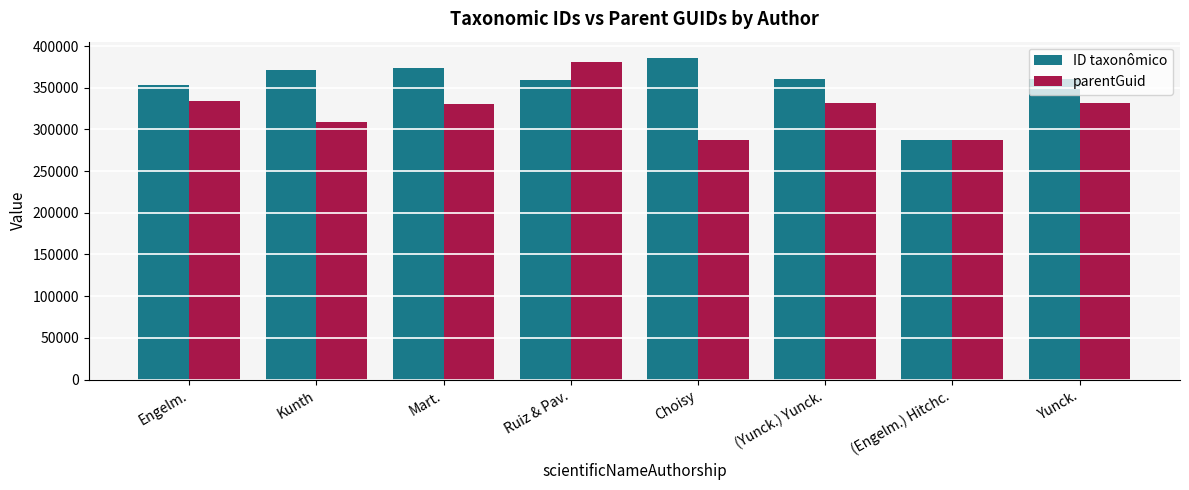

What position from the right is Choisy?

4